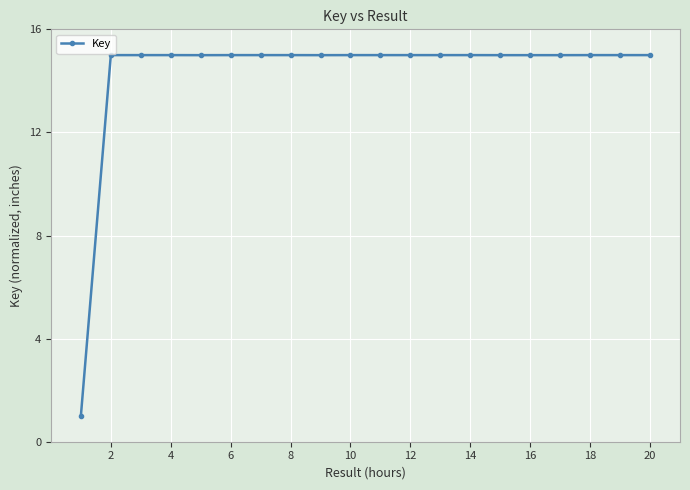

What is the greatest value displayed?

15.0